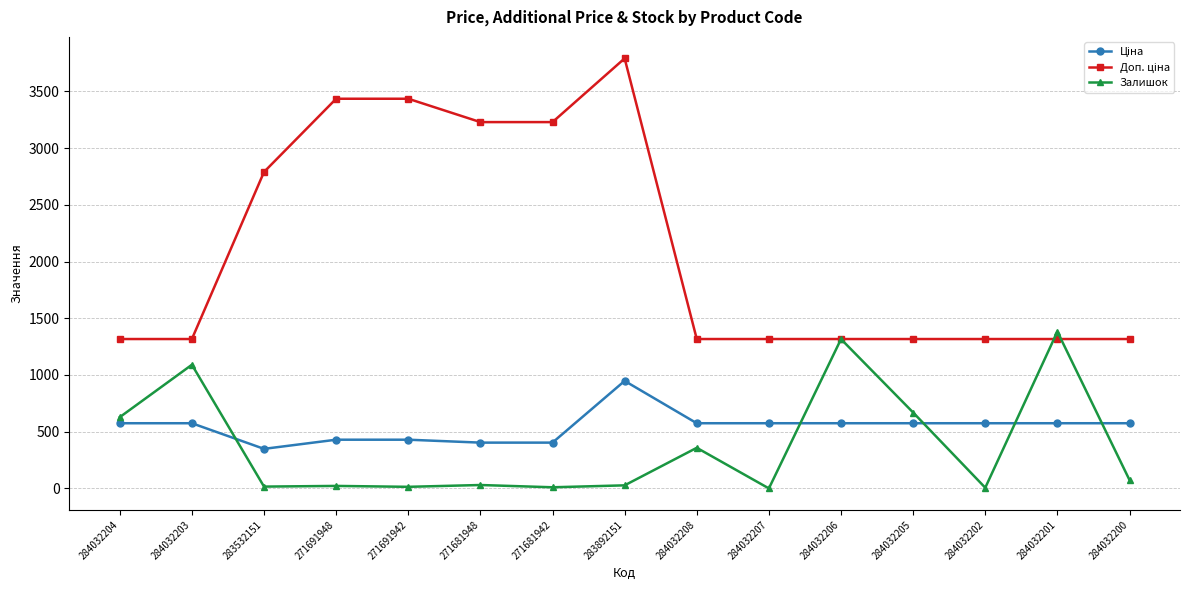

True or false: Залишок has more than 0 interior local peaks.

True